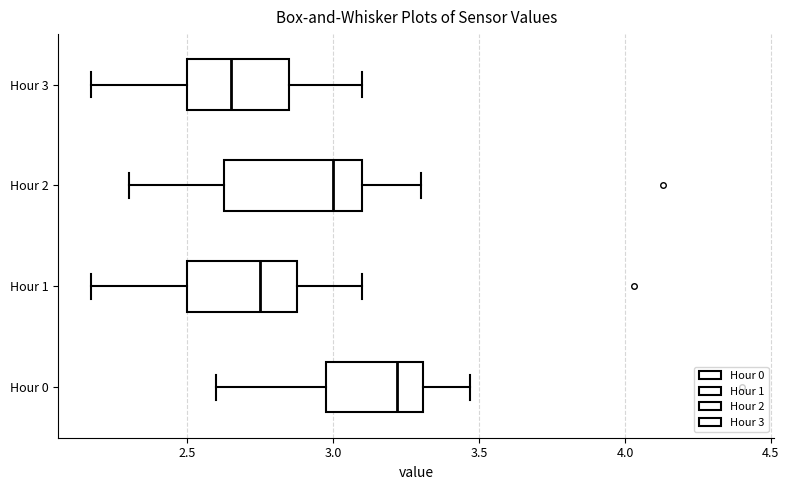

Where does the left whisker of the box for Hour 1 end on the x-axis? The values are not printed on the chart, so give them approximately, as read against the axis.

2.15